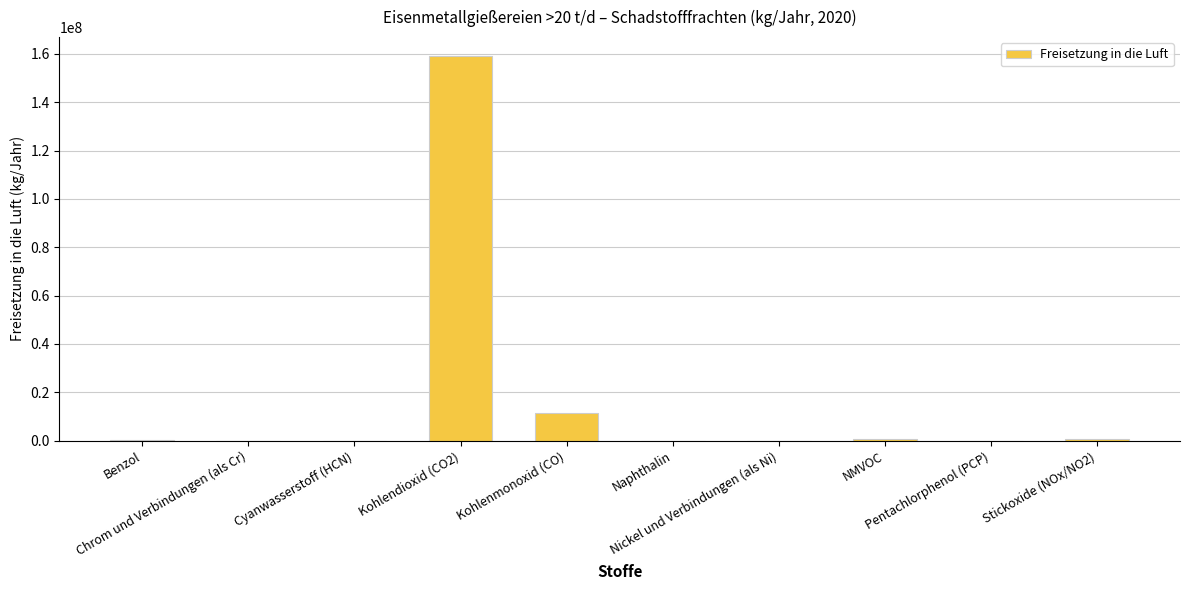

What is the change in value from Cyanwasserstoff (HCN) to Stickoxide (NOx/NO2)?

+516654